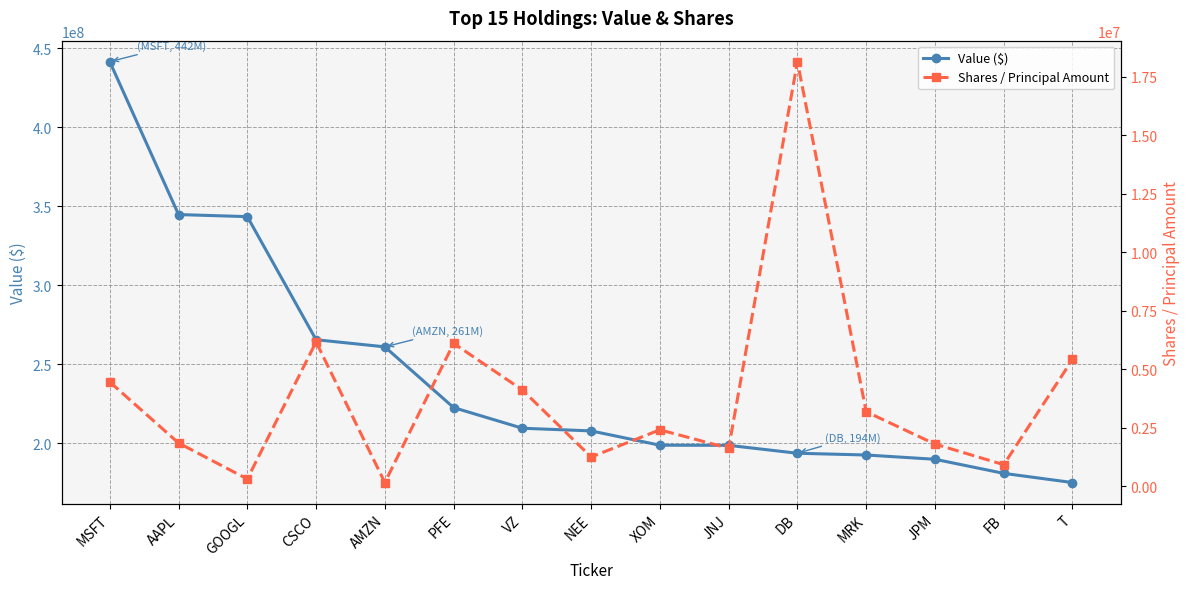

What is the maximum value for Value ($)?

441514000